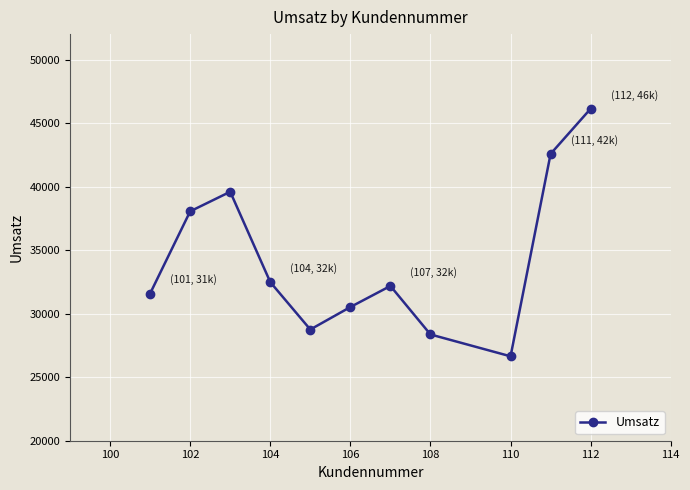

Reading left to right, transcribe all the data shown in this chart.

31586	38053	39593	32484	28751	30520	32180	28363	26643	42573	46131